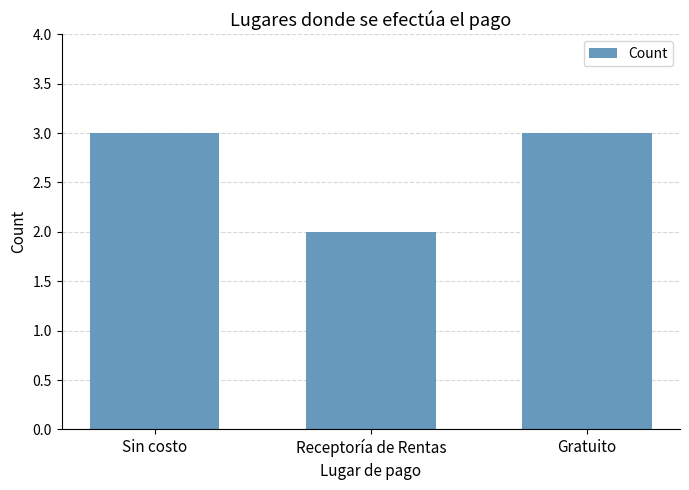

The chart shows a value of 2 at Receptoría de Rentas. True or false?

True